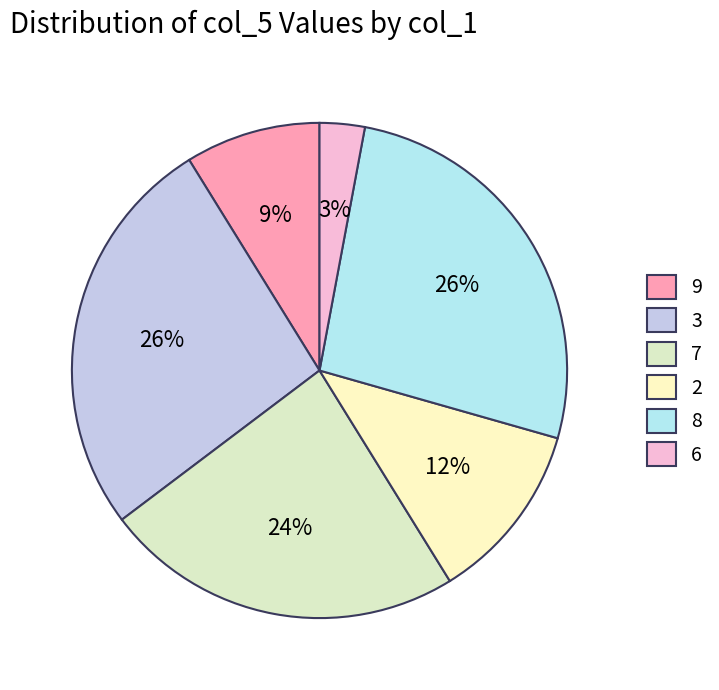

How many slices are in this pie chart?

6